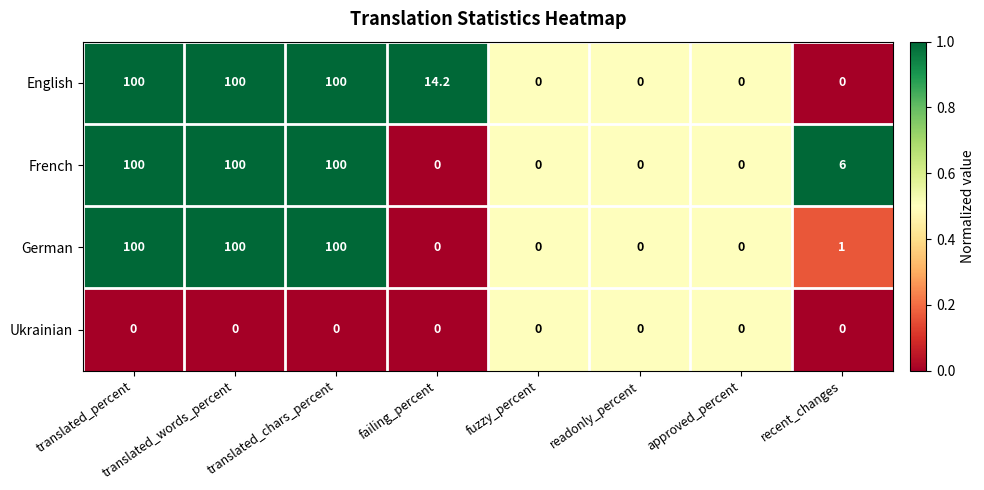

What is the spread (max minus min) of values at translated_percent?

100.0